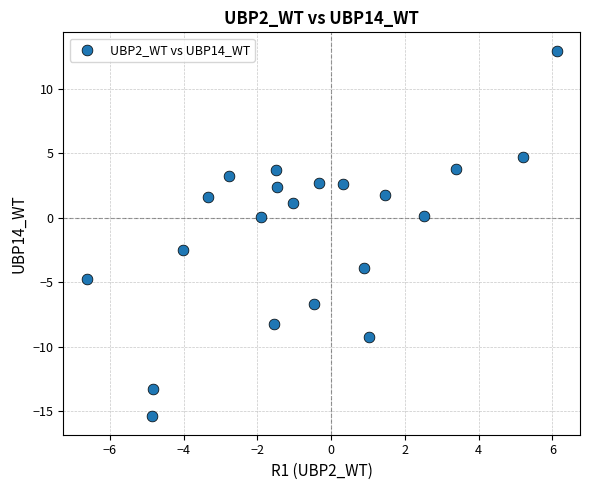

What is the range of X values (max minus min)?

12.7